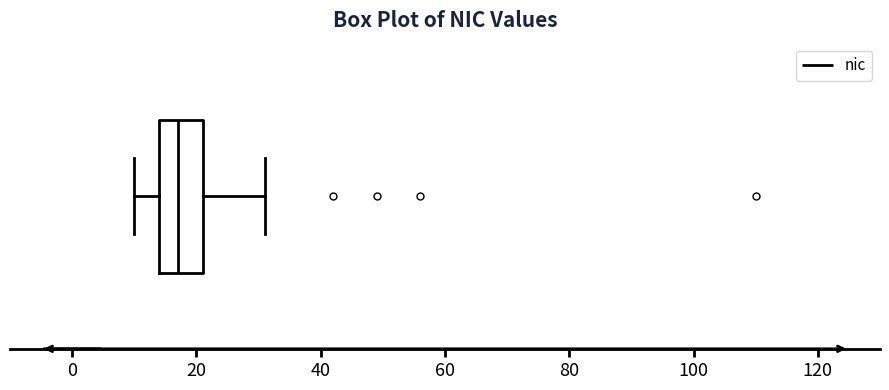

Where is the left edge of the box on the x-axis? The values are not printed on the chart, so give them approximately, as read against the axis.

14